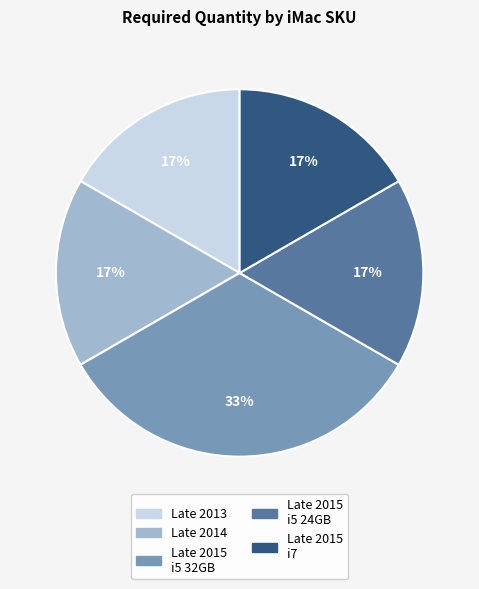

The Late 2013 slice represents 17% of the pie. True or false?

True